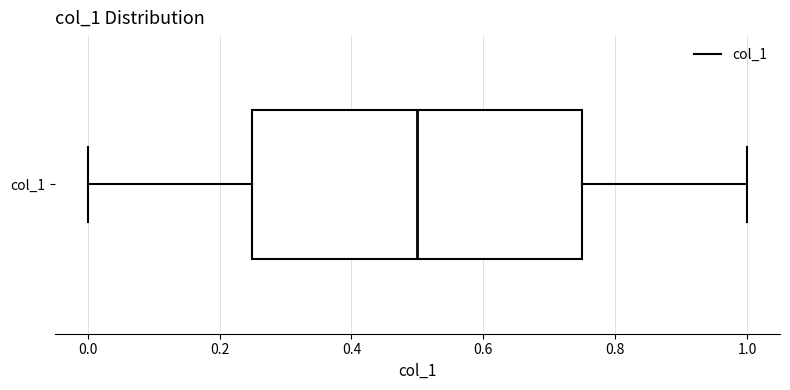

Transcribe this box plot: give where the median line is, the range the box spans, and where the two whiskers end, as read against the x-axis. The values are not printed on the chart, so give them approximately, as read against the axis.

median 0.50, box 0.26 to 0.76, whiskers 0.00 to 1.00